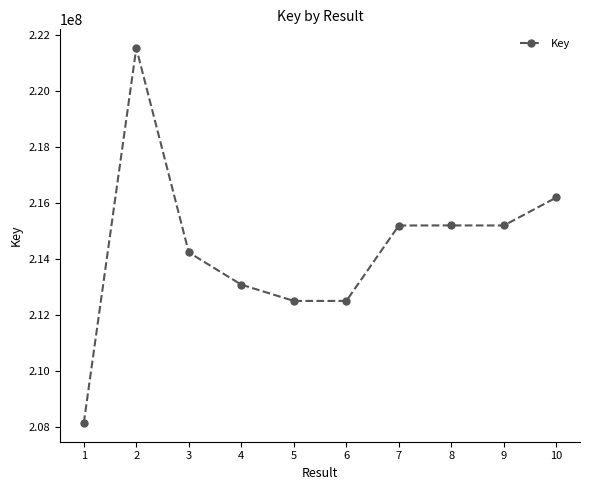

What is the value of the 1st point from the left?

208134663